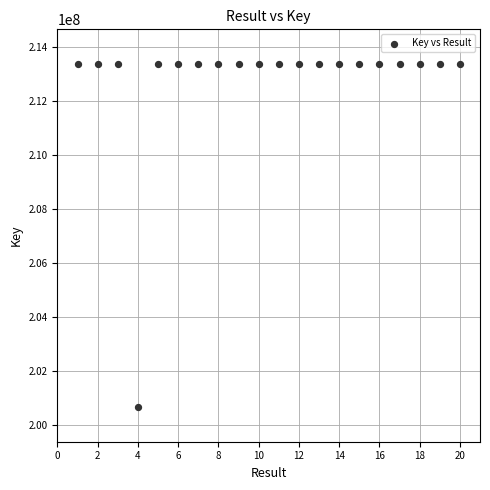

What is the range of X values (max minus min)?

19